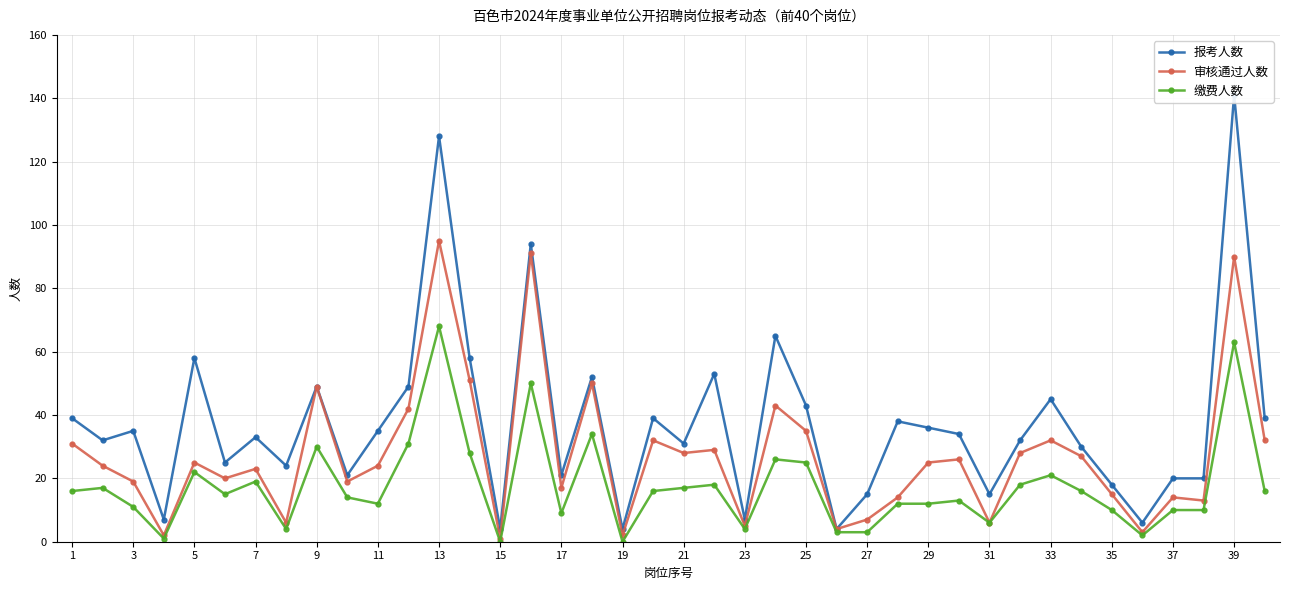

What is the difference between the maximum and second lowest values in the 缴费人数 series?

68